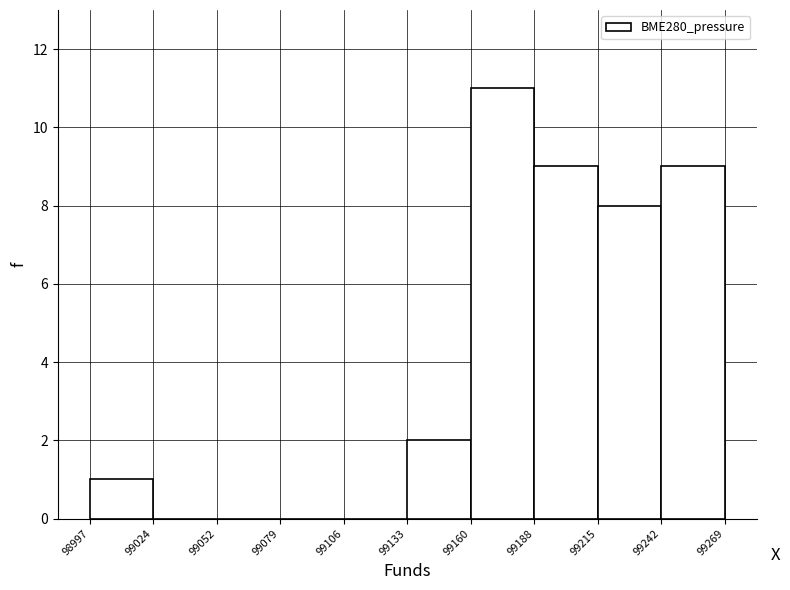

Reading left to right, list every bar in this chart as the range it spans on the x-axis followed by its height. The values are not printed on the chart, so give them approximately, as read against the axis.

98997 to 99024: 1
99024 to 99052: 0
99052 to 99079: 0
99079 to 99106: 0
99106 to 99133: 0
99133 to 99160: 2
99160 to 99188: 11
99188 to 99215: 9
99215 to 99242: 8
99242 to 99269: 9